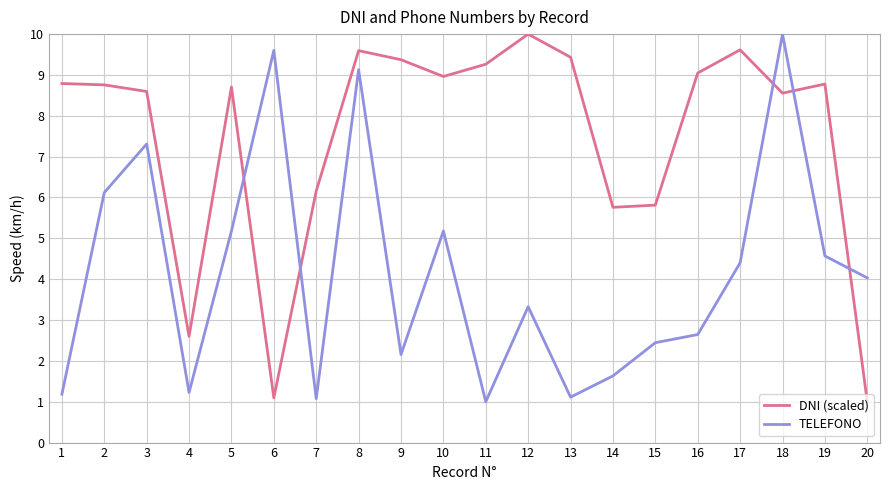

What is the spread (max minus min) of values at 1?

7.6